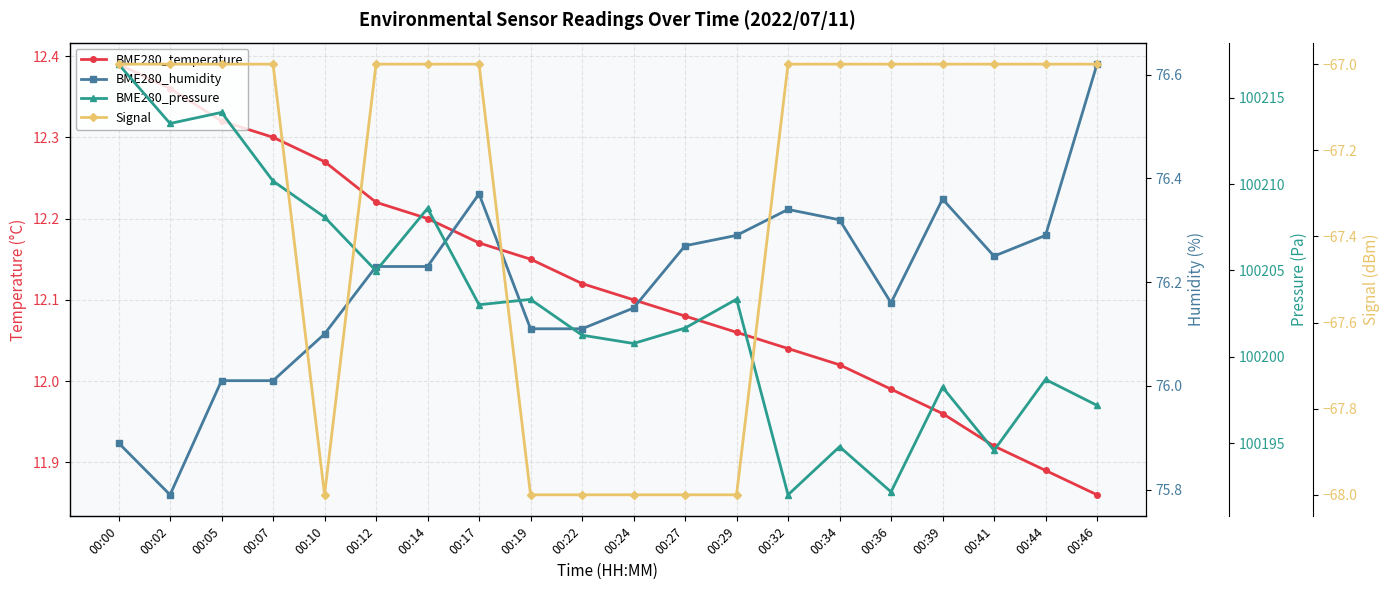

At how many categories does at least one series exceed 38401?

20